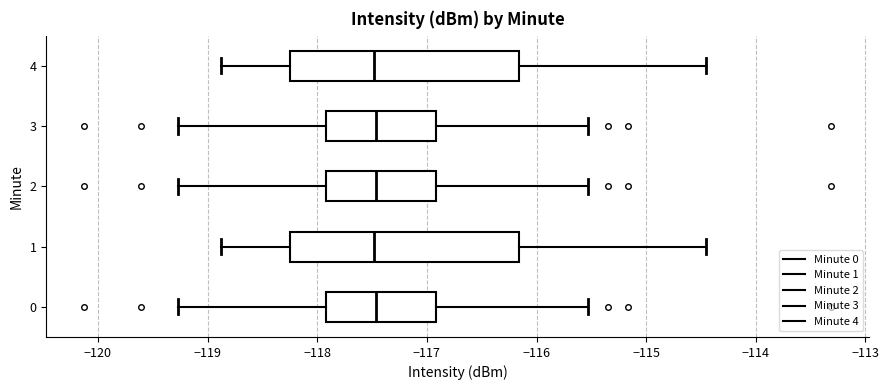

Reading bottom to top, transcribe this box plot: for each box, give where its median line is, the range the box spans, and where its two whiskers end, as read against the x-axis. The values are not printed on the chart, so give them approximately, as read against the axis.

0: median -117.5, box -117.9 to -116.9, whiskers -119.3 to -115.5
1: median -117.5, box -118.2 to -116.2, whiskers -118.9 to -114.5
2: median -117.5, box -117.9 to -116.9, whiskers -119.3 to -115.5
3: median -117.5, box -117.9 to -116.9, whiskers -119.3 to -115.5
4: median -117.5, box -118.2 to -116.2, whiskers -118.9 to -114.5